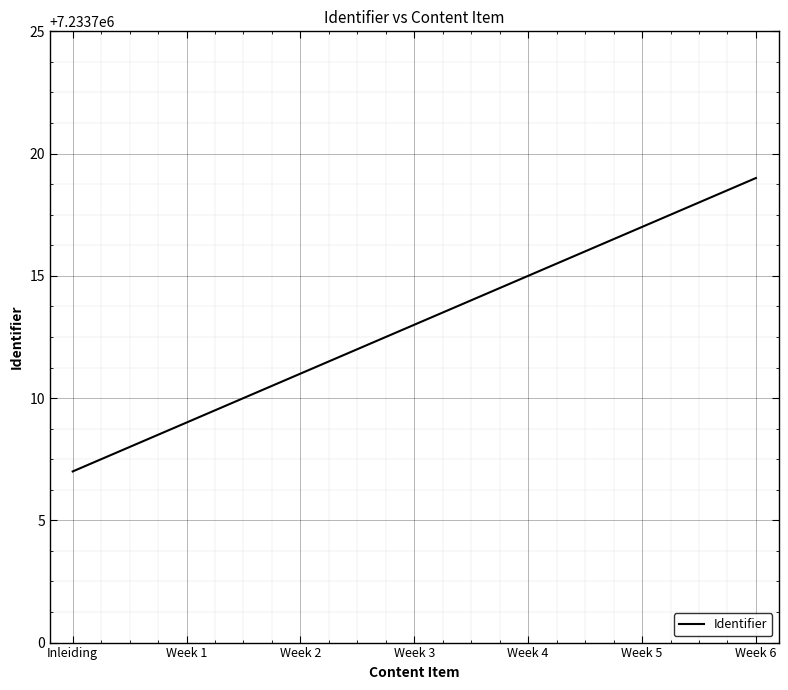

Does the chart have visible grid lines?

Yes